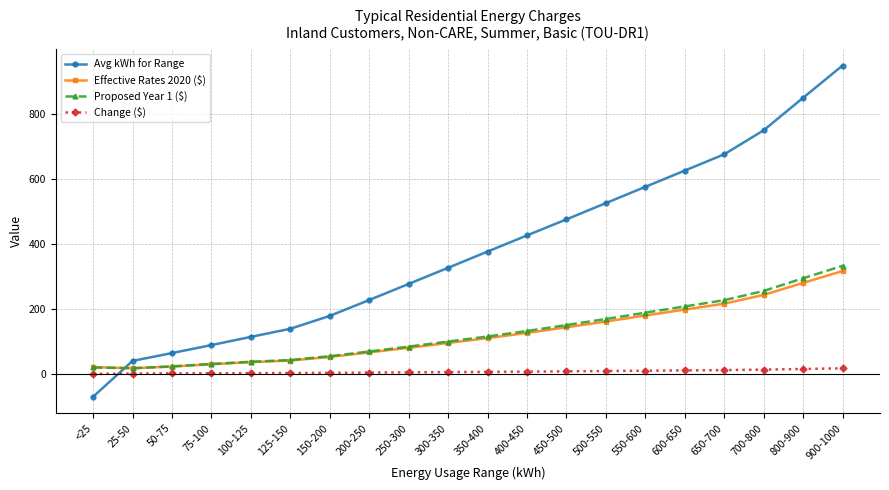

What is the lowest value of the Change ($) series?

-1.0